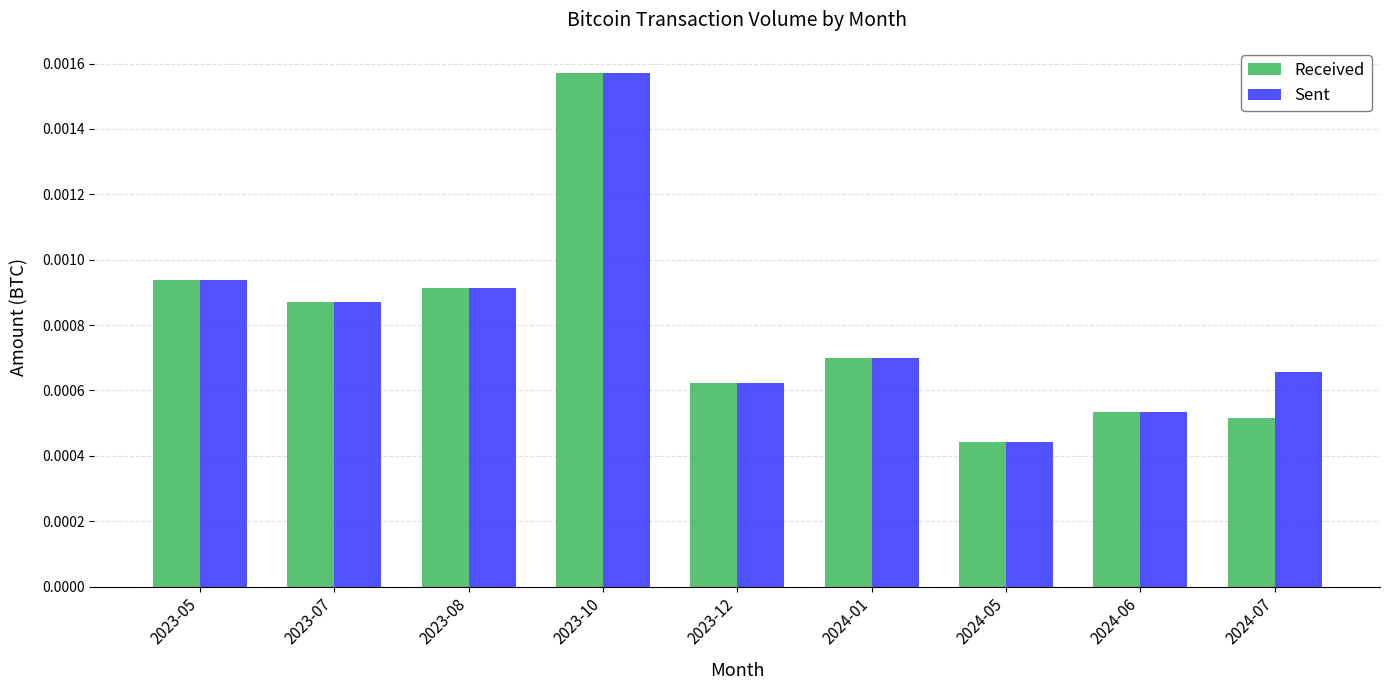

How many bars are there in total?

18